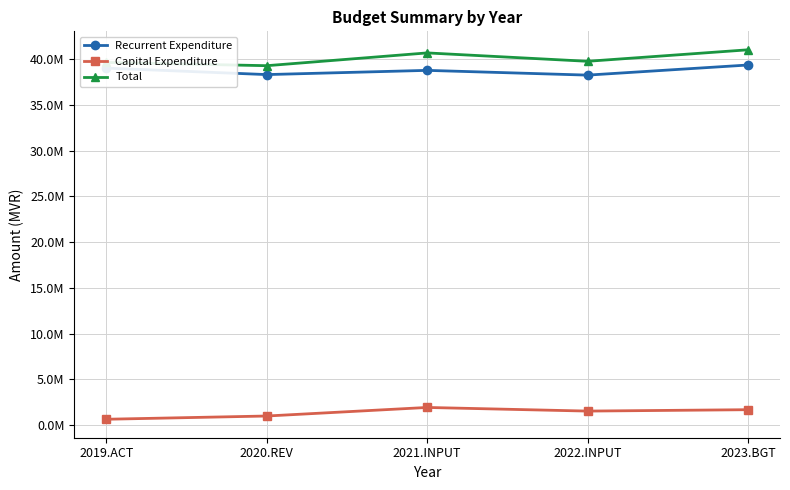

The value of Recurrent Expenditure at 2020.REV is 64787937. True or false?

False